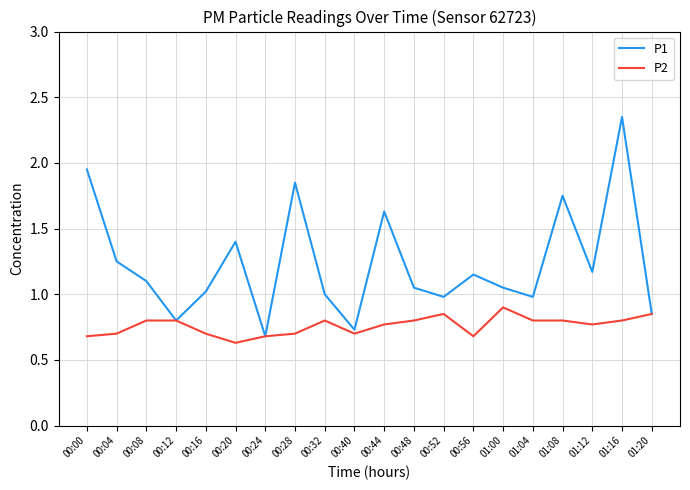

At 00:00, list the series in order from largest to smallest.

P1, P2